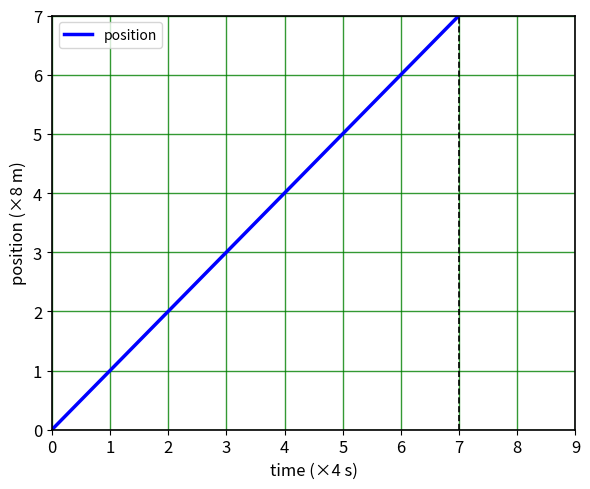

What value does the data have at 4?

4